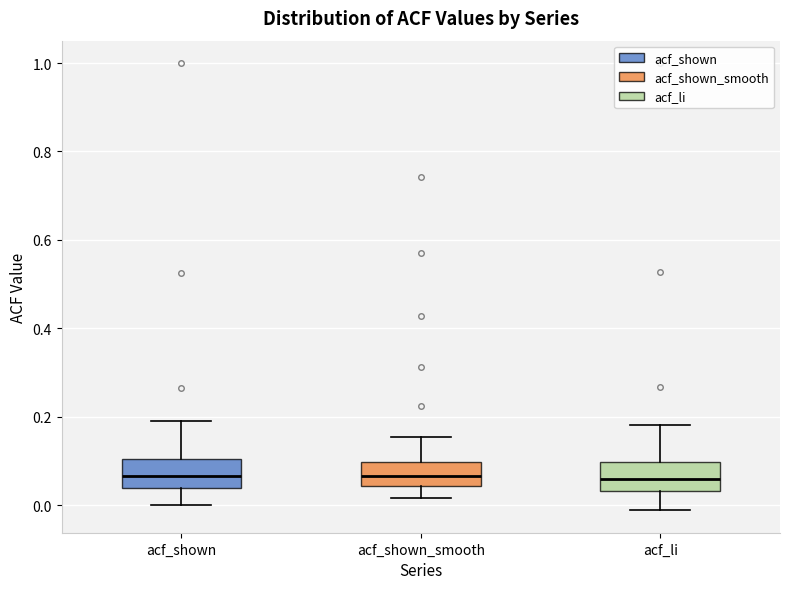

Reading left to right, read every box against the y-axis: the position of its median line, the range the box covers, and the ends of its whiskers. The values are not printed on the chart, so give them approximately, as read against the axis.

acf_shown: median 0.06, box 0.04 to 0.10, whiskers 0.00 to 0.20
acf_shown_smooth: median 0.06, box 0.04 to 0.10, whiskers 0.02 to 0.16
acf_li: median 0.06, box 0.04 to 0.10, whiskers -0.02 to 0.18